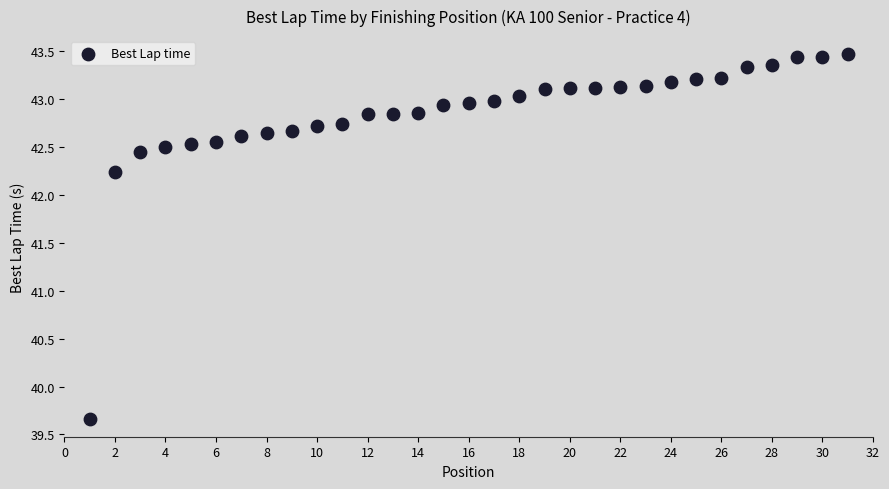

What Y value in the scatter plot is closest to 41?

42.2